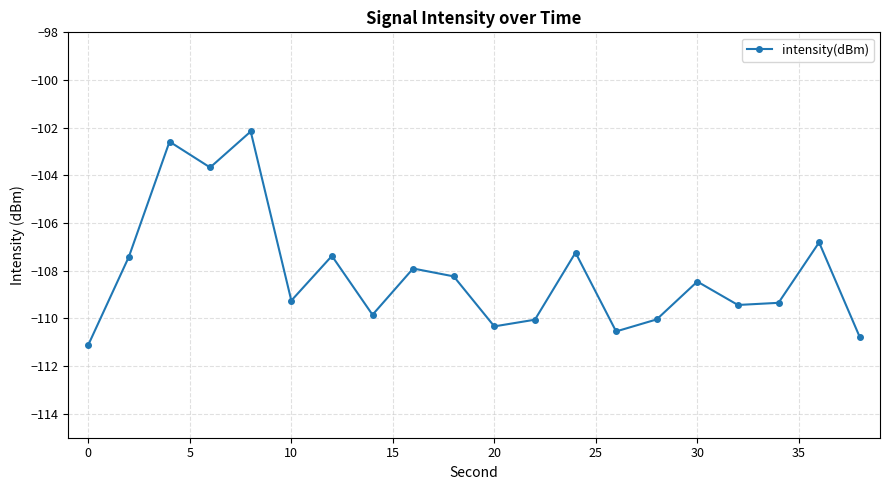

Count the number of values greater than -108.

8